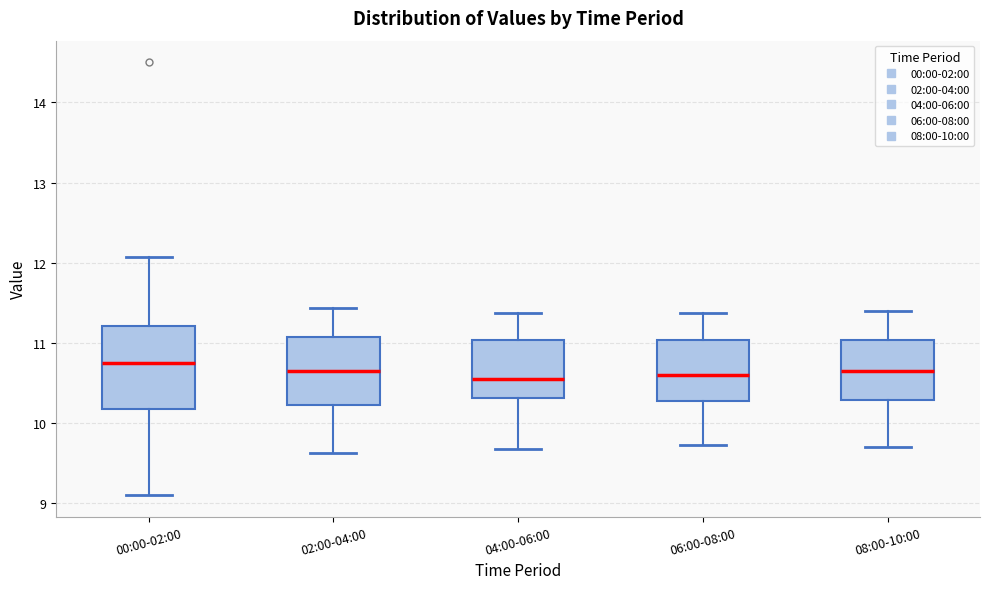

Reading left to right, read every box against the y-axis: the position of its median line, the range the box covers, and the ends of its whiskers. The values are not printed on the chart, so give them approximately, as read against the axis.

00:00-02:00: median 10.8, box 10.2 to 11.2, whiskers 9.1 to 12.1
02:00-04:00: median 10.7, box 10.2 to 11.1, whiskers 9.6 to 11.4
04:00-06:00: median 10.6, box 10.3 to 11.0, whiskers 9.7 to 11.4
06:00-08:00: median 10.6, box 10.3 to 11.0, whiskers 9.7 to 11.4
08:00-10:00: median 10.7, box 10.3 to 11.0, whiskers 9.7 to 11.4